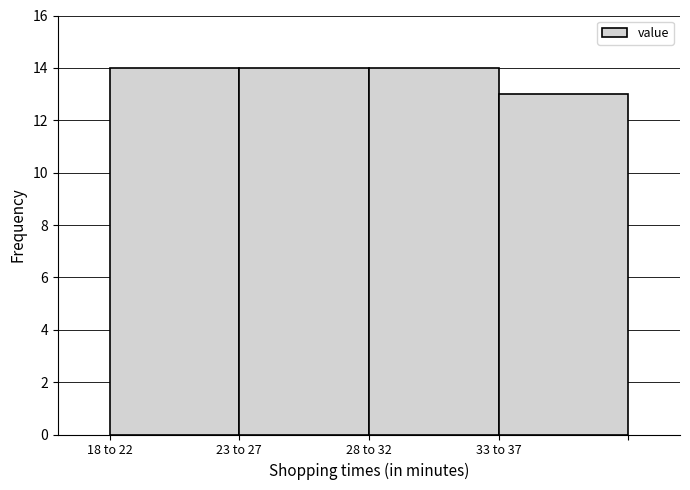

Reading left to right, list all the values displayed in this chart.

18 to 22=14	23 to 27=14	28 to 32=14	33 to 37=13